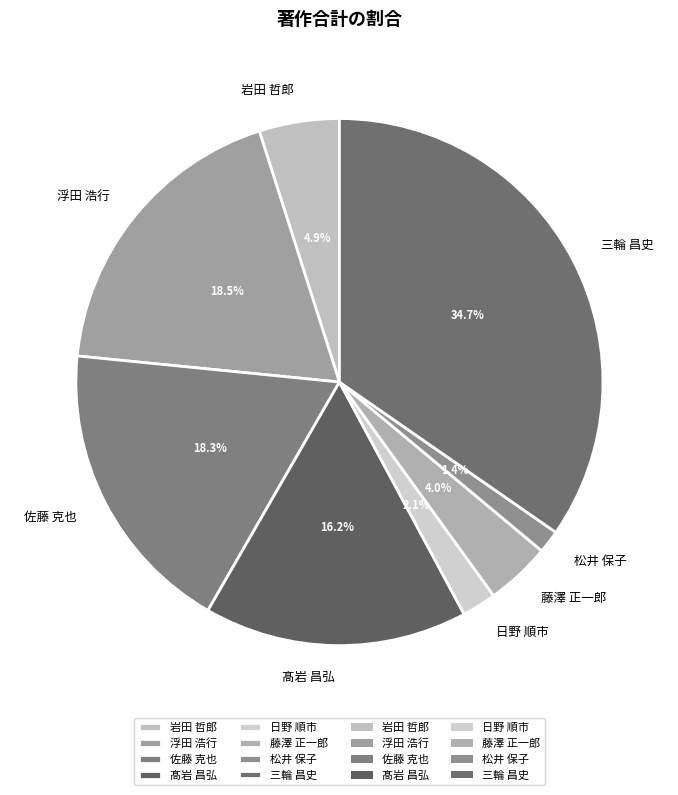

To the nearest percent, what percentage of the pie is 佐藤 克也?

18%